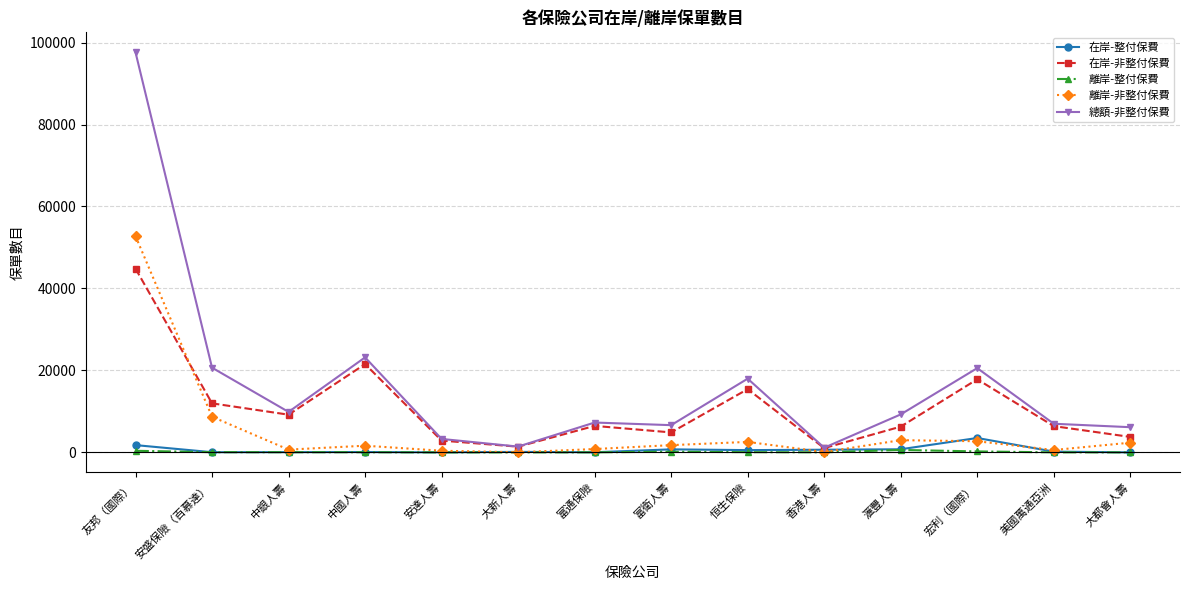

How many data points in 離岸-非整付保費 are less than 1769?

7